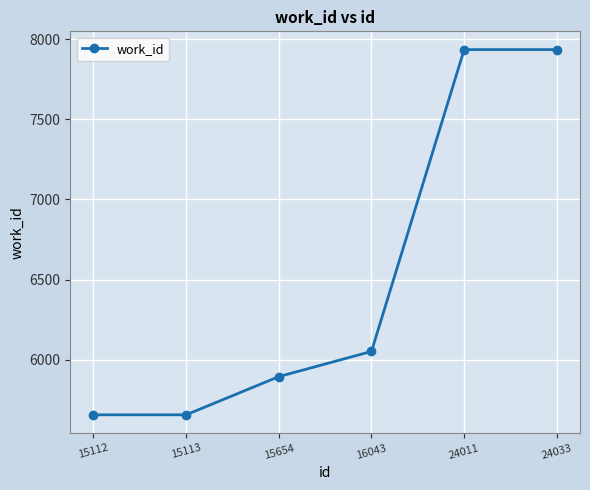

Is it true that the value at 16043 is 6053?

True